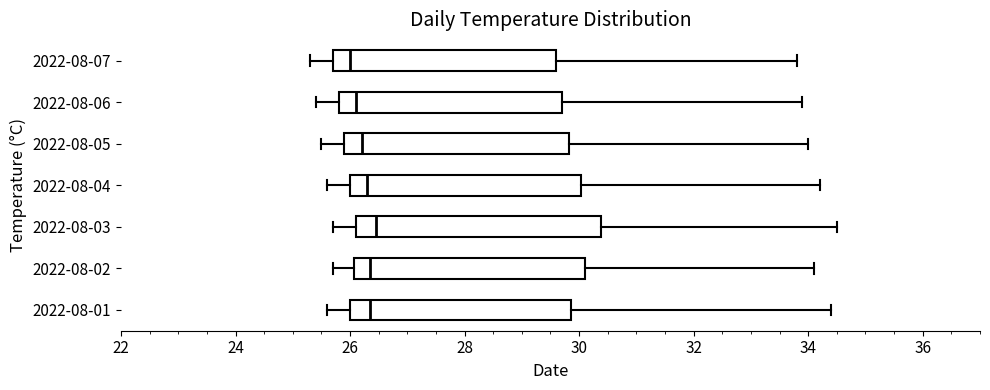

Reading bottom to top, read every box against the x-axis: the position of its median line, the range the box covers, and the ends of its whiskers. The values are not printed on the chart, so give them approximately, as read against the axis.

2022-08-01: median 26.4, box 26.0 to 29.8, whiskers 25.6 to 34.4
2022-08-02: median 26.4, box 26.0 to 30.2, whiskers 25.8 to 34.2
2022-08-03: median 26.4, box 26.2 to 30.4, whiskers 25.8 to 34.6
2022-08-04: median 26.4, box 26.0 to 30.0, whiskers 25.6 to 34.2
2022-08-05: median 26.2, box 26.0 to 29.8, whiskers 25.6 to 34.0
2022-08-06: median 26.2, box 25.8 to 29.8, whiskers 25.4 to 34.0
2022-08-07: median 26.0, box 25.8 to 29.6, whiskers 25.4 to 33.8